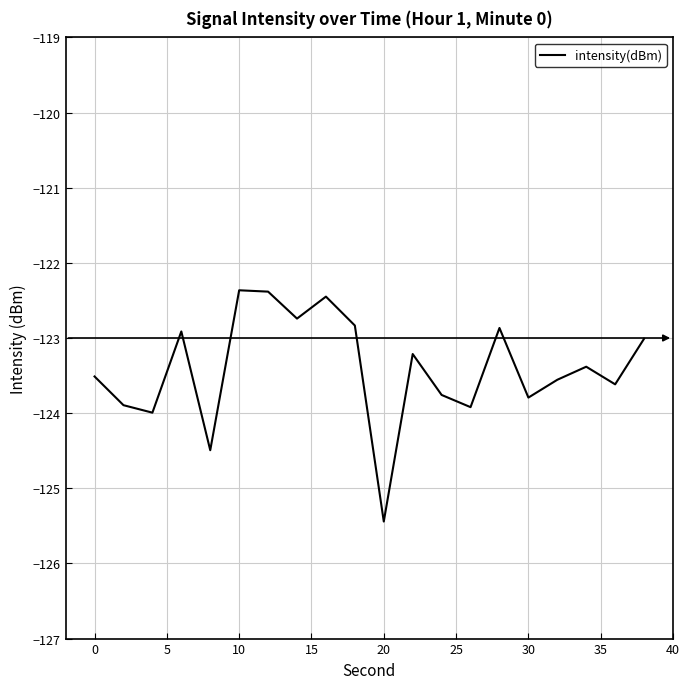

What is the difference between the maximum and minimum values?

3.1